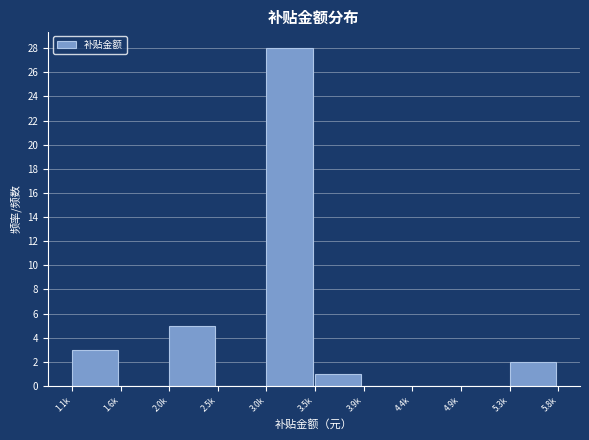

Reading right to left, extract all data points from this chart.

5.3k=2	4.9k=0	4.4k=0	3.9k=0	3.5k=1	3.0k=28	2.5k=0	2.0k=5	1.6k=0	1.1k=3